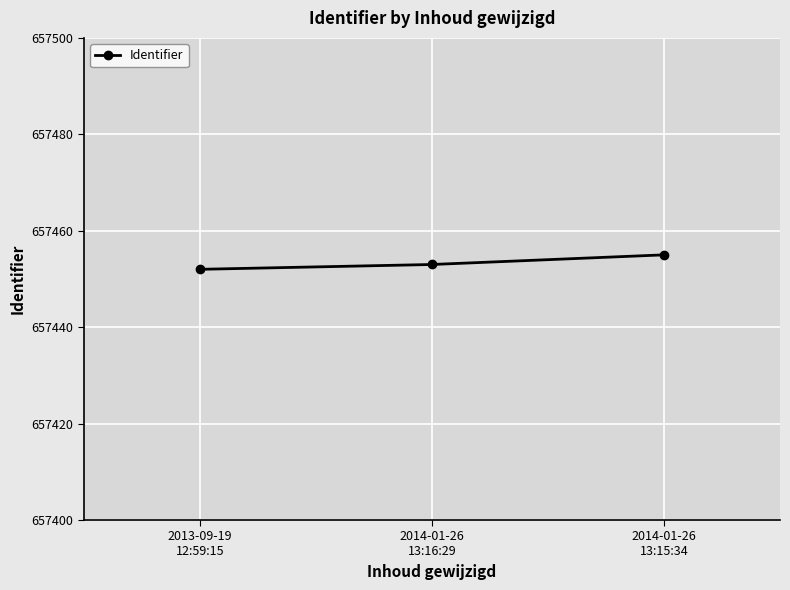

List the labels in order of value, largest first.

2014-01-26
13:15:34, 2014-01-26
13:16:29, 2013-09-19
12:59:15